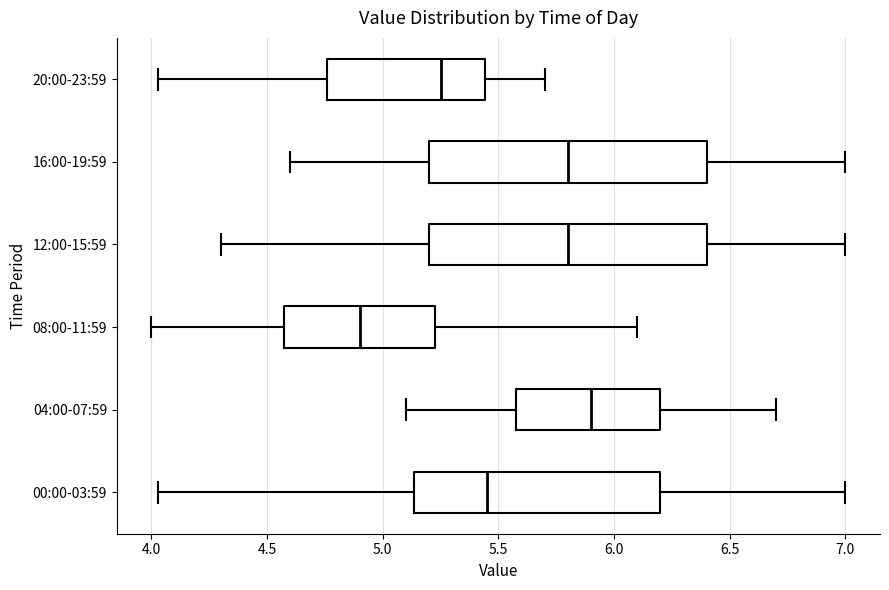

Reading bottom to top, transcribe this box plot: for each box, give where its median line is, the range the box spans, and where its two whiskers end, as read against the x-axis. The values are not printed on the chart, so give them approximately, as read against the axis.

00:00-03:59: median 5.45, box 5.15 to 6.20, whiskers 4.05 to 7.00
04:00-07:59: median 5.90, box 5.60 to 6.20, whiskers 5.10 to 6.70
08:00-11:59: median 4.90, box 4.60 to 5.25, whiskers 4.00 to 6.10
12:00-15:59: median 5.80, box 5.20 to 6.40, whiskers 4.30 to 7.00
16:00-19:59: median 5.80, box 5.20 to 6.40, whiskers 4.60 to 7.00
20:00-23:59: median 5.25, box 4.75 to 5.45, whiskers 4.05 to 5.70